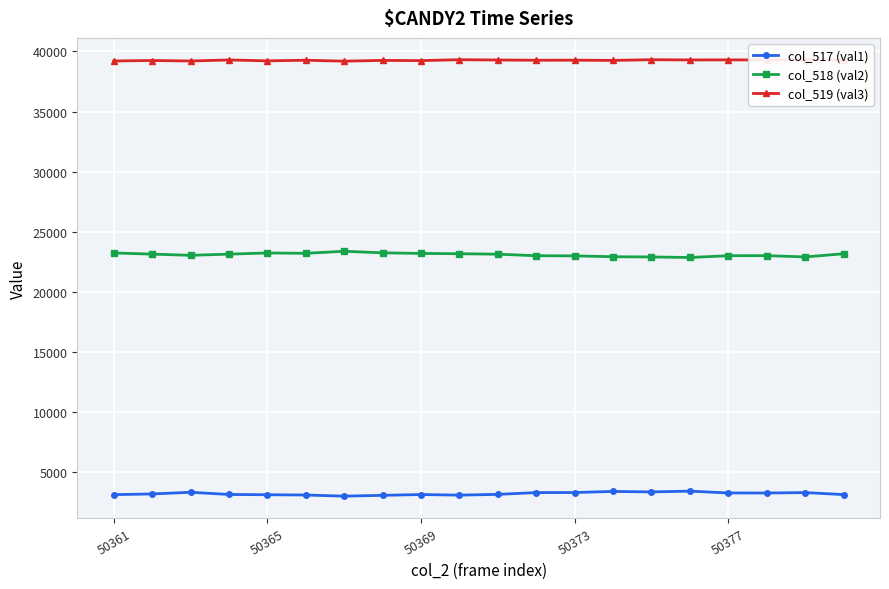

True or false: col_518 (val2) and col_519 (val3) intersect in this chart.

False